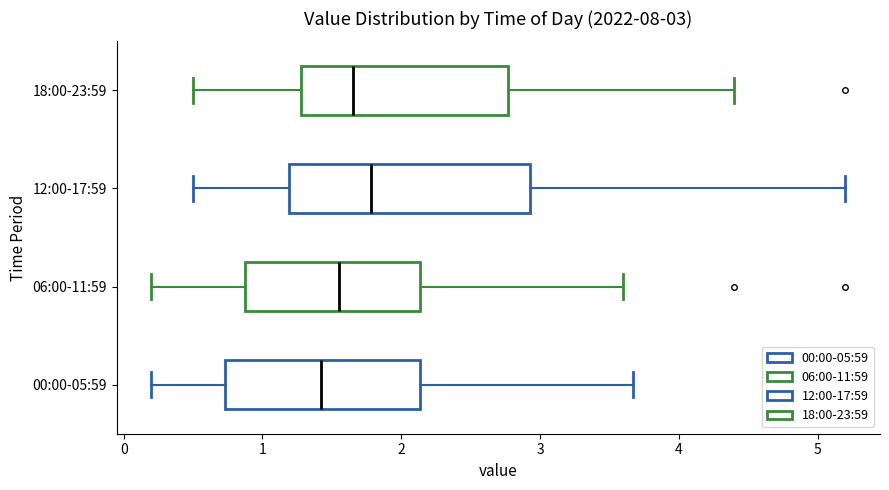

Comparing the boxes themselves (not the whiskers), which one is the widest?

12:00-17:59